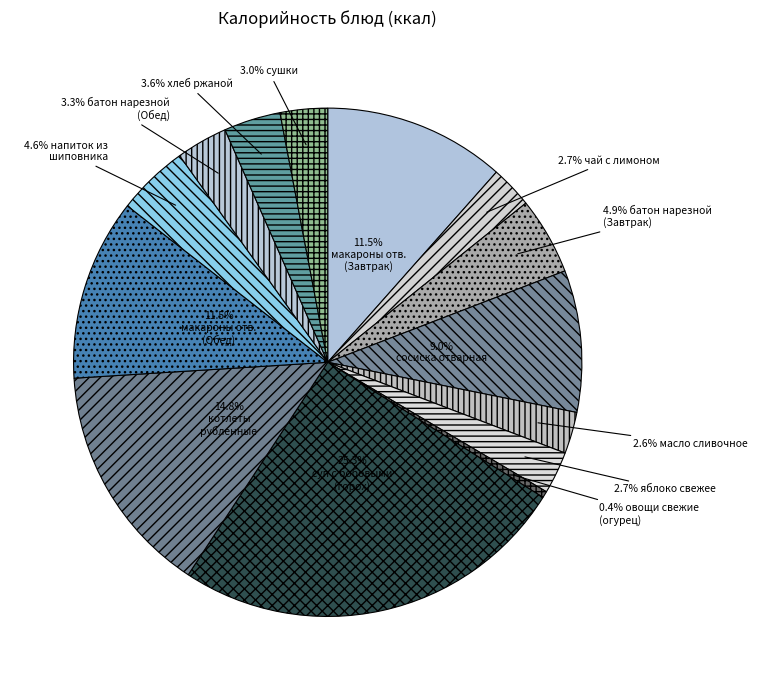

Count the number of slices in the pie.

14